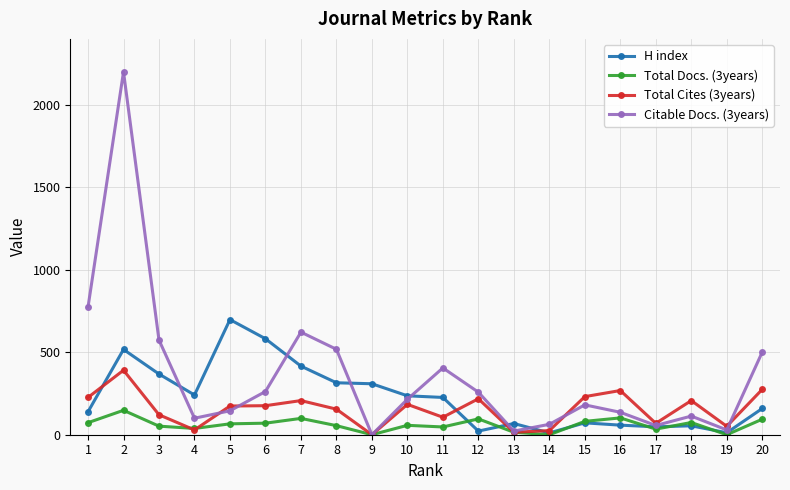

Which series has the largest range (max minus min)?

Citable Docs. (3years)